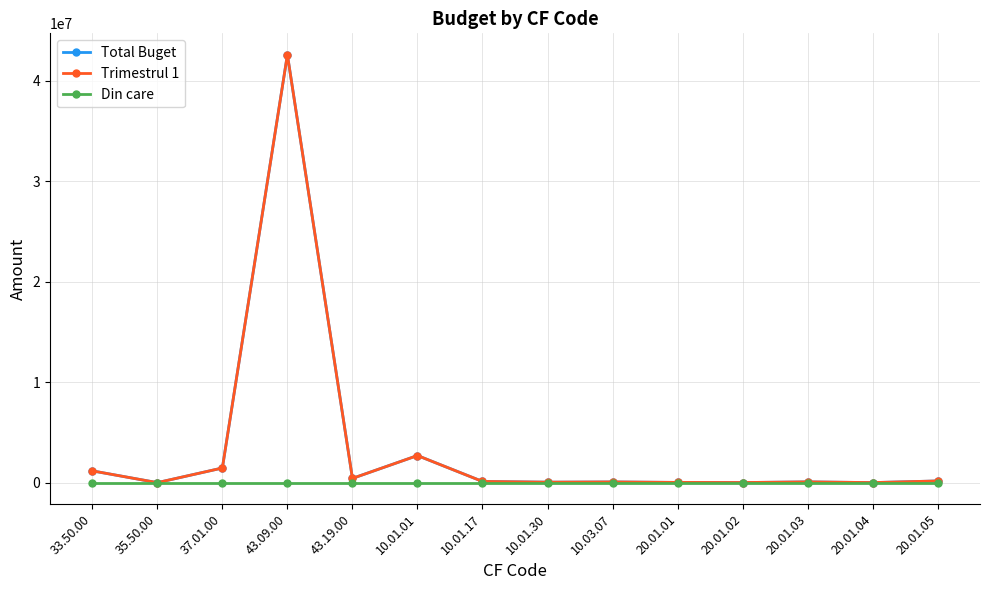

Does the chart have visible grid lines?

Yes